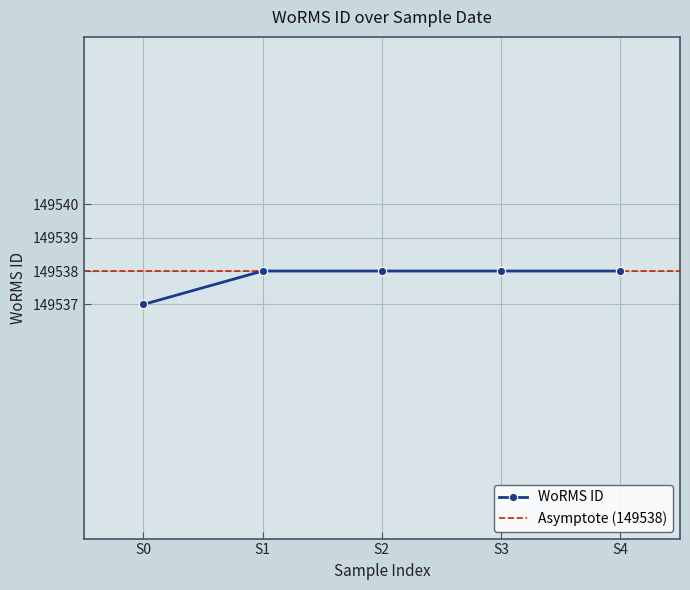

What is the lowest value of the WoRMS ID series?

149537